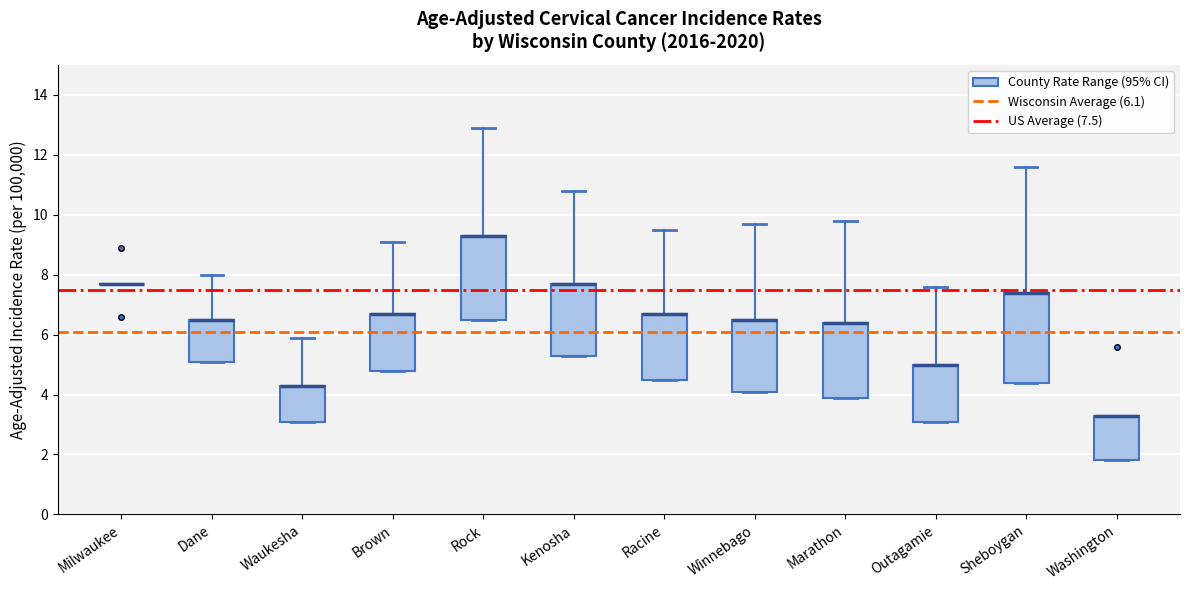

Reading left to right, read every box against the y-axis: the position of its median line, the range the box covers, and the ends of its whiskers. The values are not printed on the chart, so give them approximately, as read against the axis.

Milwaukee: box collapsed to a line at 7.8, whiskers 7.8 to 7.8
Dane: median 6.6 (drawn on the box's upper edge), box 5.2 to 6.6, whiskers 5.2 to 8.0
Waukesha: median 4.4 (drawn on the box's upper edge), box 3.2 to 4.4, whiskers 3.2 to 6.0
Brown: median 6.8 (drawn on the box's upper edge), box 4.8 to 6.8, whiskers 4.8 to 9.2
Rock: median 9.4 (drawn on the box's upper edge), box 6.6 to 9.4, whiskers 6.6 to 13.0
Kenosha: median 7.8 (drawn on the box's upper edge), box 5.4 to 7.8, whiskers 5.4 to 10.8
Racine: median 6.8 (drawn on the box's upper edge), box 4.6 to 6.8, whiskers 4.6 to 9.6
Winnebago: median 6.6 (drawn on the box's upper edge), box 4.2 to 6.6, whiskers 4.2 to 9.8
Marathon: median 6.4 (drawn on the box's upper edge), box 4.0 to 6.4, whiskers 4.0 to 9.8
Outagamie: median 5.0 (drawn on the box's upper edge), box 3.2 to 5.0, whiskers 3.2 to 7.6
Sheboygan: median 7.4 (drawn on the box's upper edge), box 4.4 to 7.4, whiskers 4.4 to 11.6
Washington: median 3.4 (drawn on the box's upper edge), box 1.8 to 3.4, whiskers 1.8 to 3.4